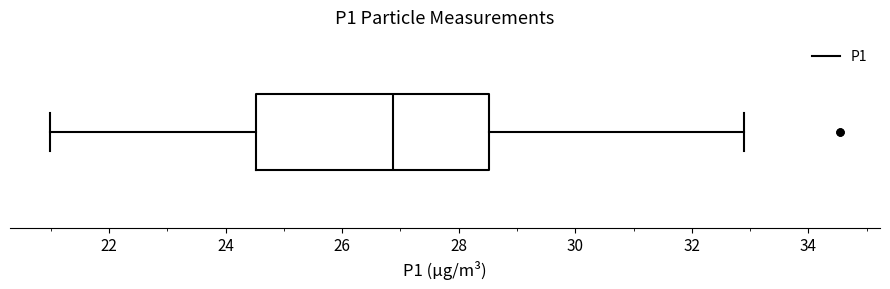

Where is the left edge of the box on the x-axis? The values are not printed on the chart, so give them approximately, as read against the axis.

24.6